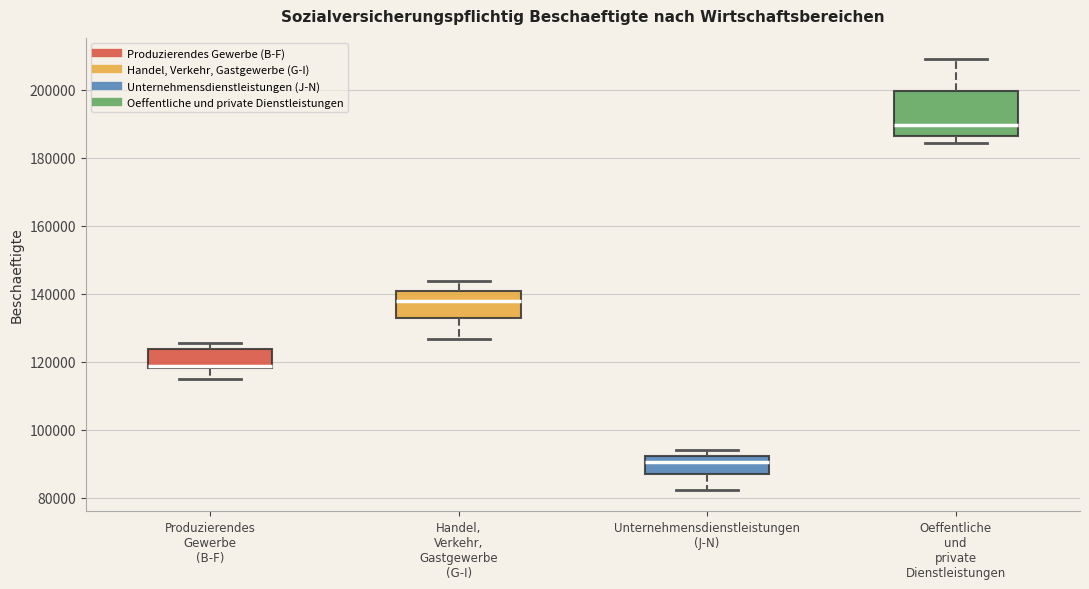

Which box has the lowest median line?

Unternehmensdienstleistungen (J-N)